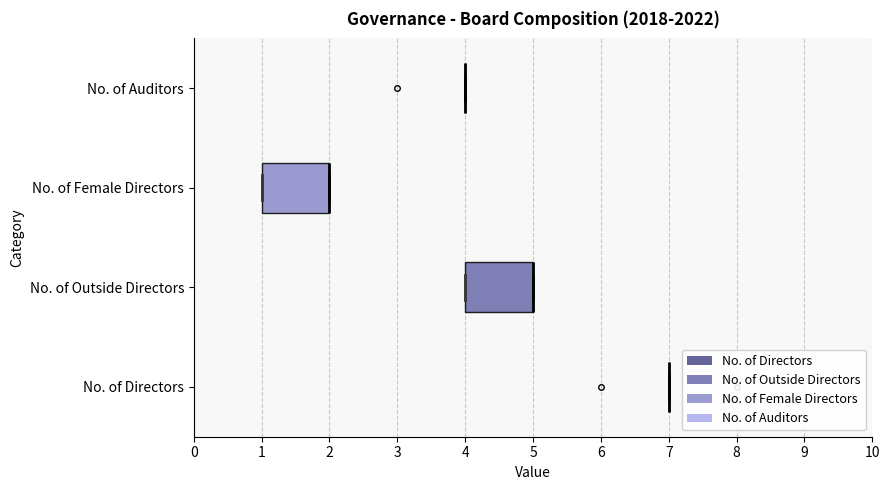

Where is the right edge of the box for No. of Female Directors on the x-axis? The values are not printed on the chart, so give them approximately, as read against the axis.

2